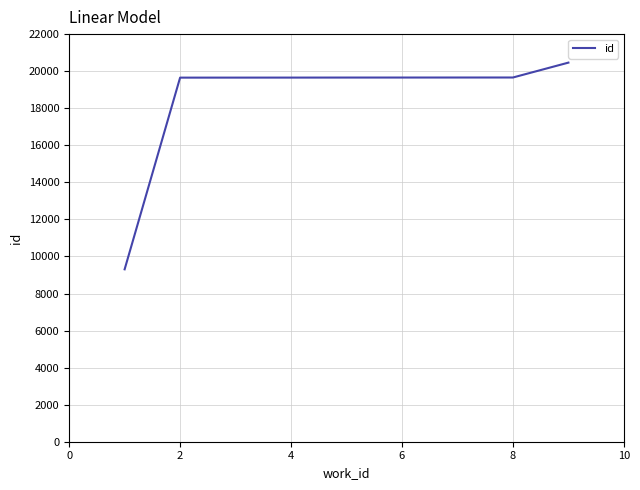

What is the difference between the maximum and minimum values?

11156